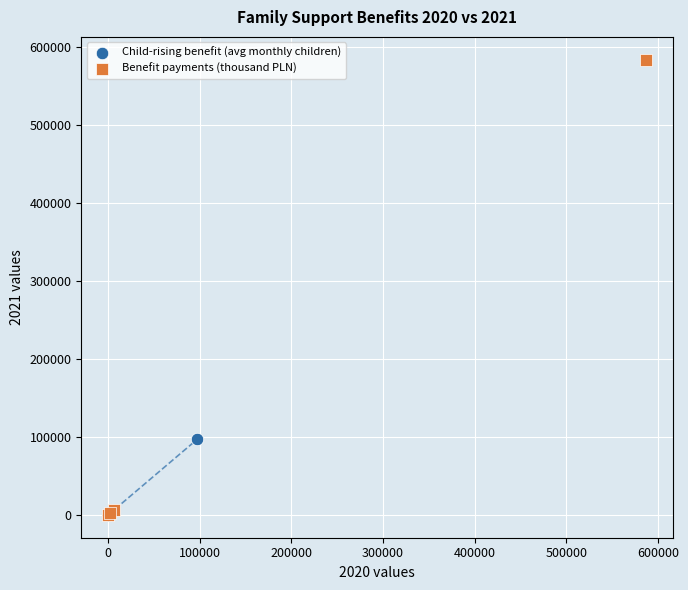

Which series has the largest Y range (max minus min)?

Benefit payments (thousand PLN)